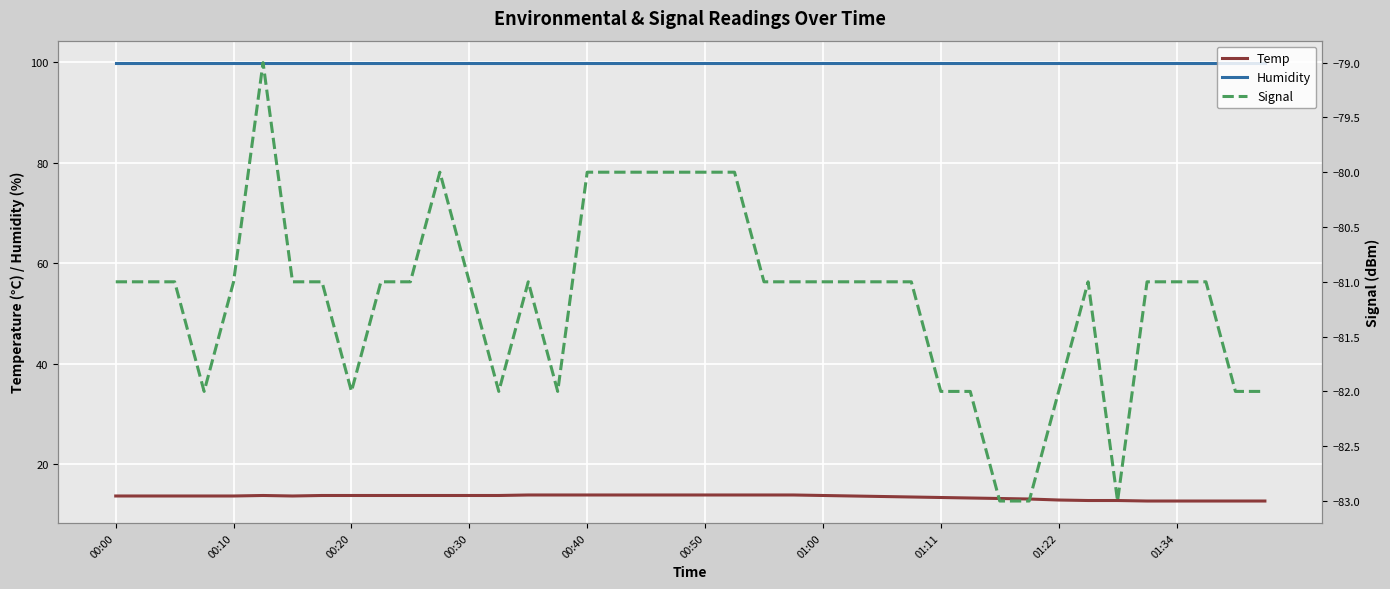

True or false: Temp and Humidity intersect in this chart.

False